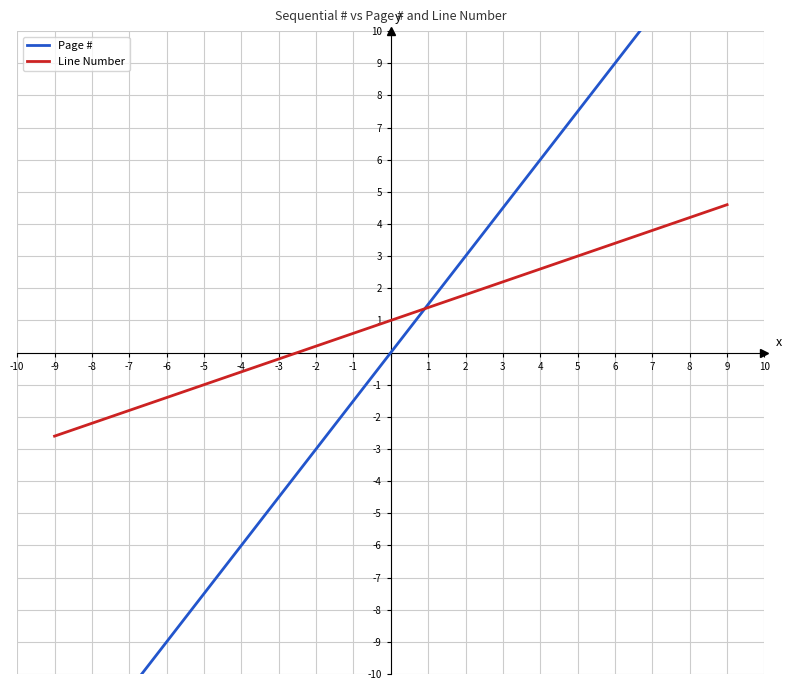

How many data points in Page # are above 0?

7